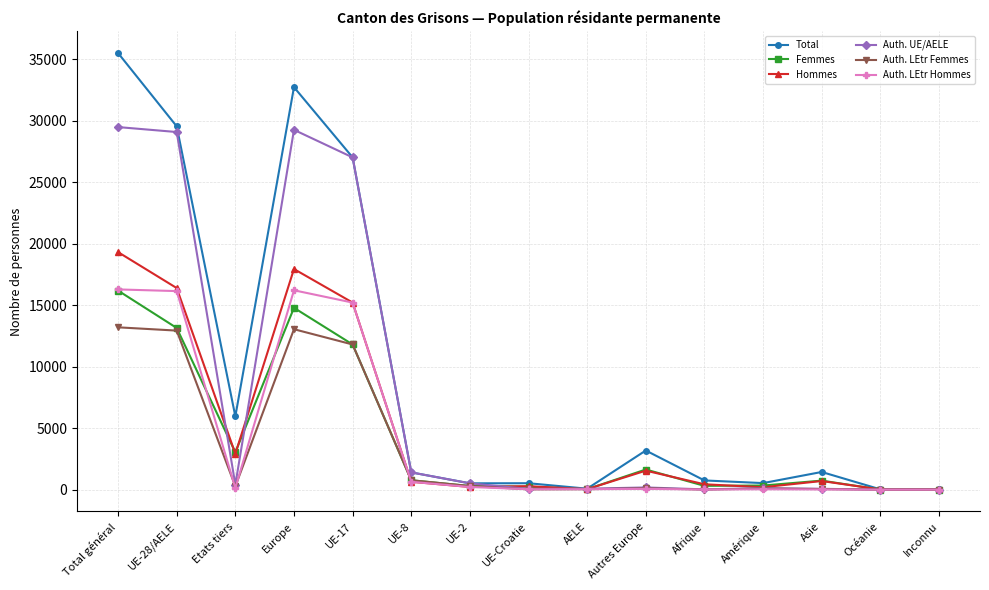

Which series changed the most between Europe and Asie?

Total